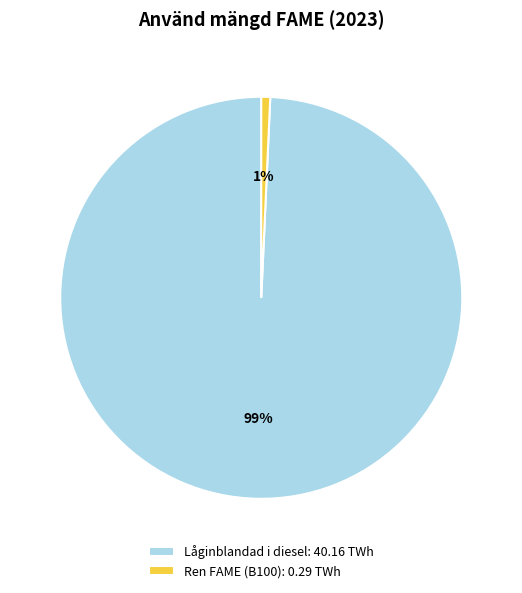

To the nearest percent, what portion does Låginblandad i diesel: 40.16 TWh represent?

99%